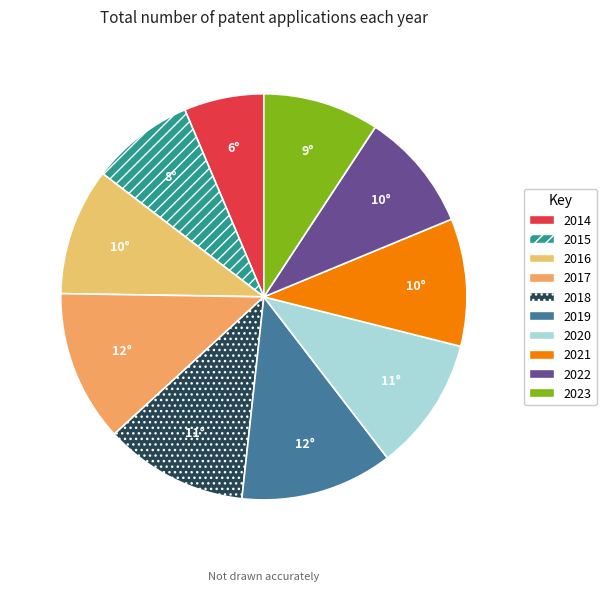

The 2014 slice represents 6% of the pie. True or false?

True